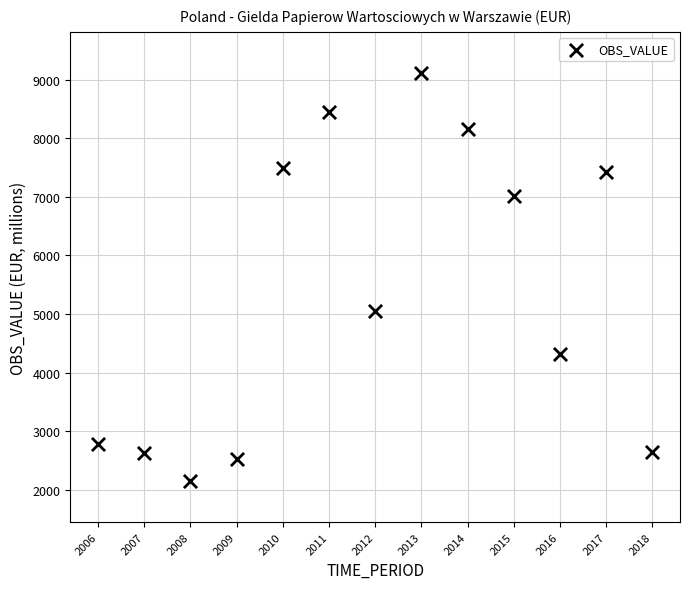

What Y value in the scatter plot is closest to 5631?

5055.2